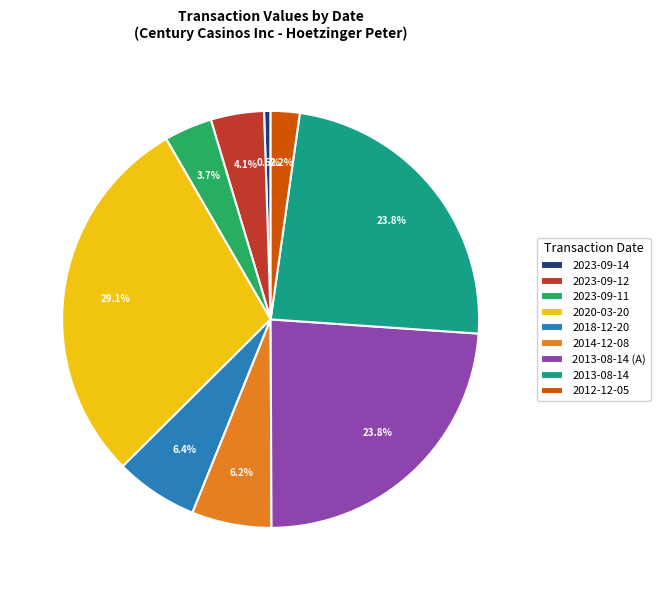

What is the smallest slice in the pie chart?

2023-09-14